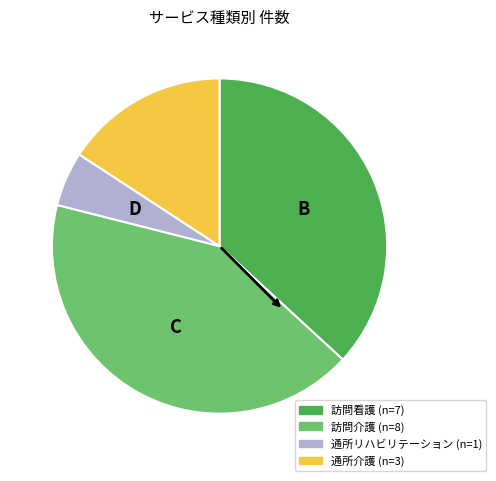

Between 通所リハビリテーション and 訪問介護, which is larger?

訪問介護